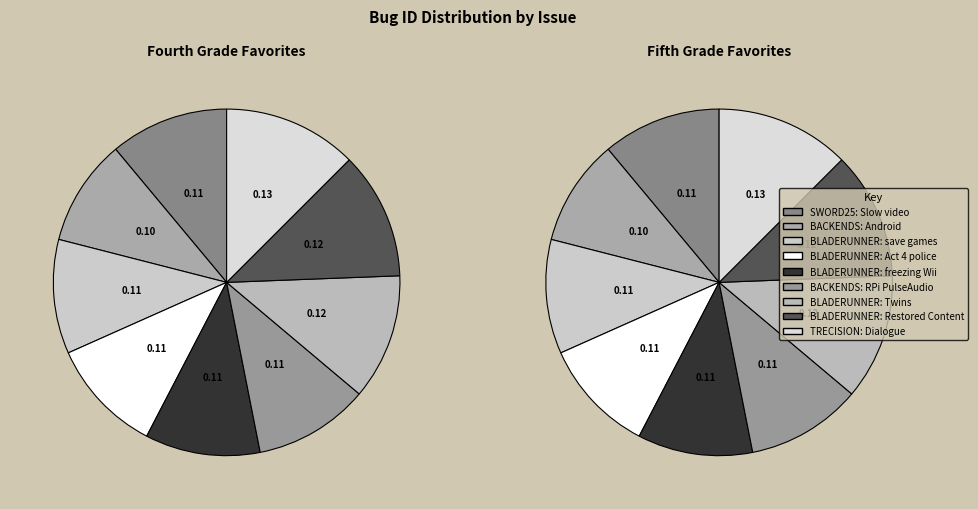

Which category has the biggest portion of the pie?

TRECISION: Dialogue